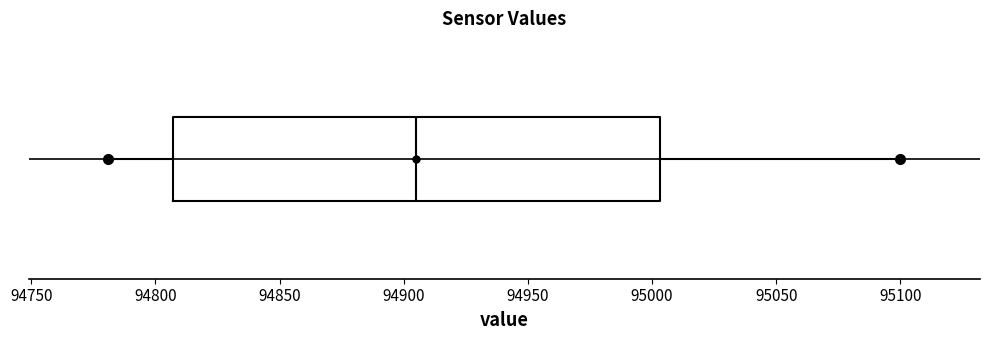

Read this box plot against the x-axis: the position of the median line, the range covered by the box, and the ends of both whiskers. The values are not printed on the chart, so give them approximately, as read against the axis.

median 94905, box 94805 to 95005, whiskers 94780 to 95100